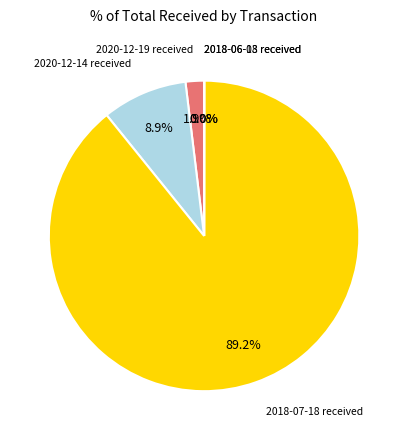

Does any single category account for the majority?

Yes